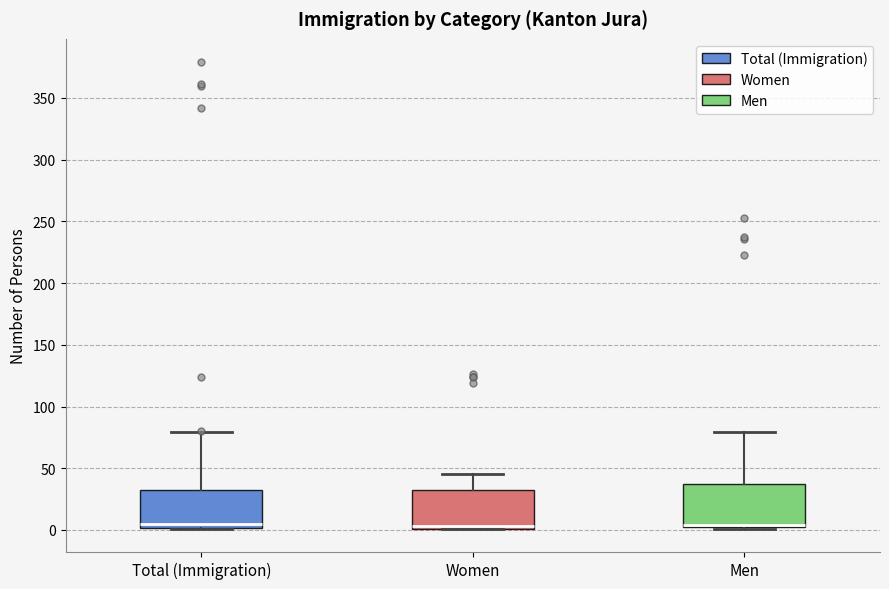

Reading left to right, transcribe this box plot: for each box, give where its median line is, the range the box spans, and where its two whiskers end, as read against the y-axis. The values are not printed on the chart, so give them approximately, as read against the axis.

Total (Immigration): median 5, box 0 to 35, whiskers 0 to 80
Women: median 5, box 0 to 30, whiskers 0 to 45
Men: median 5, box 0 to 40, whiskers 0 to 80